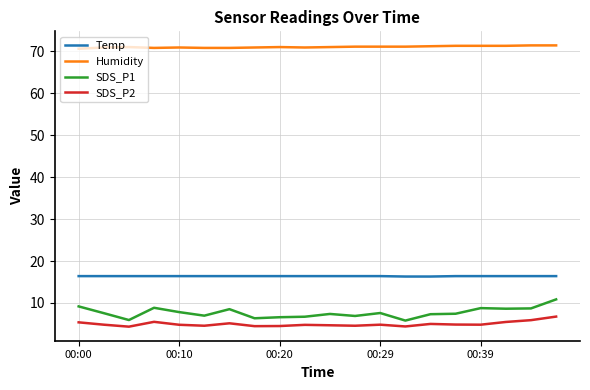

List the series in order of their peak value, lowest first.

SDS_P2, SDS_P1, Temp, Humidity